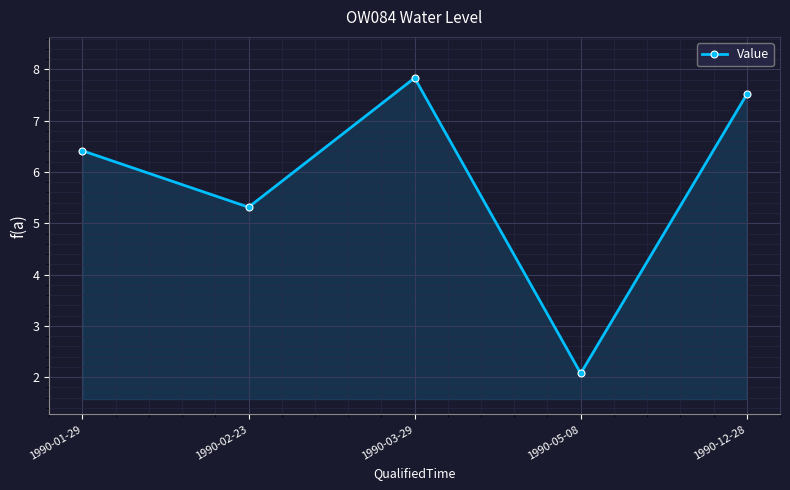

At which category does the chart reach its minimum across all series?

1990-05-08